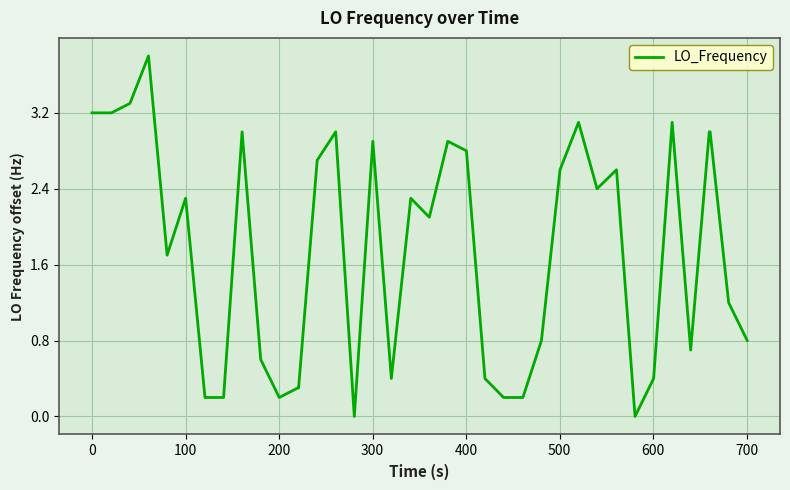

How many lines are shown in the chart?

1